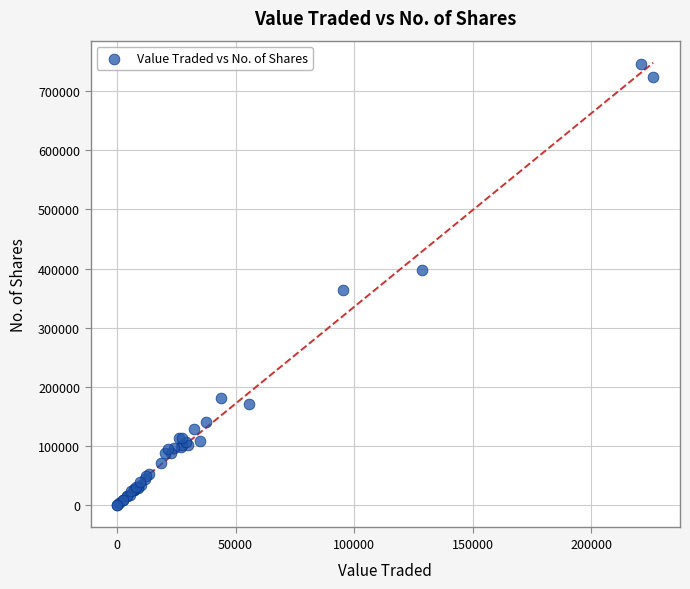

What Y value in the scatter plot is closest to 372715?

363679